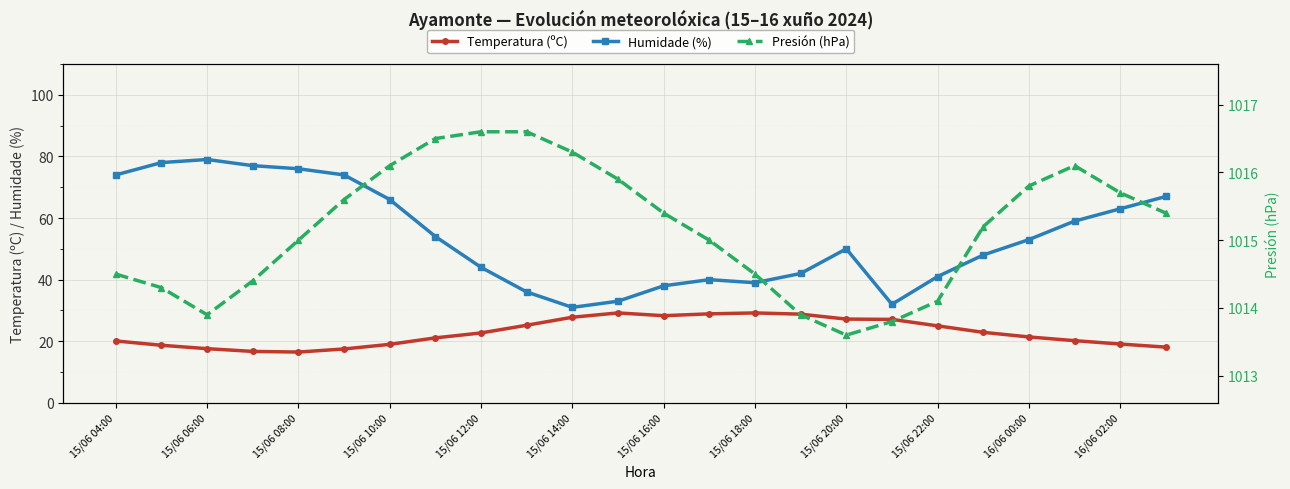

What are all the series names shown in the legend?

Temperatura (ºC), Humidade (%), Presión (hPa)